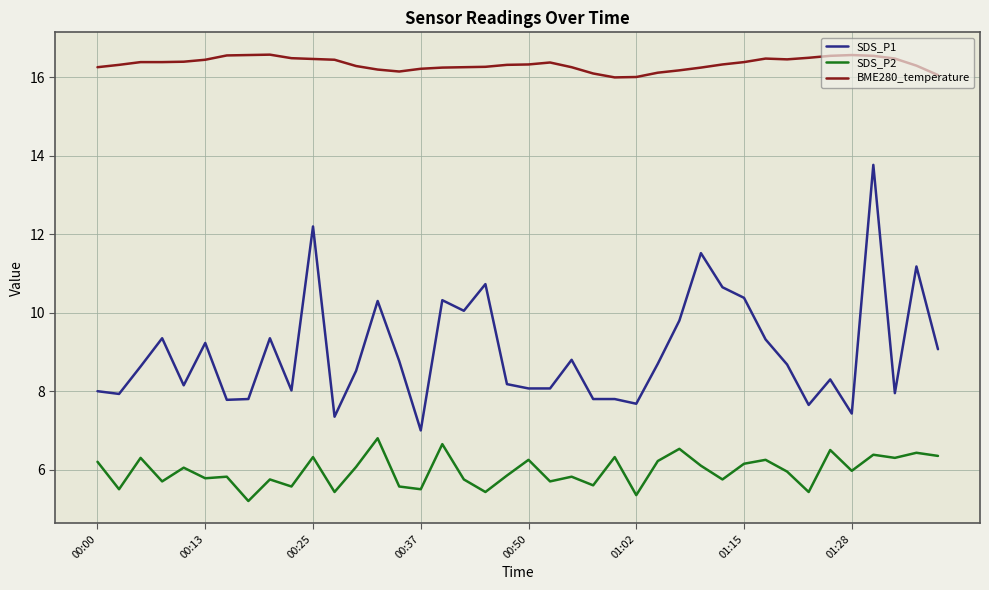

True or false: SDS_P1 has more than 0 points higher than both neighbors.

True